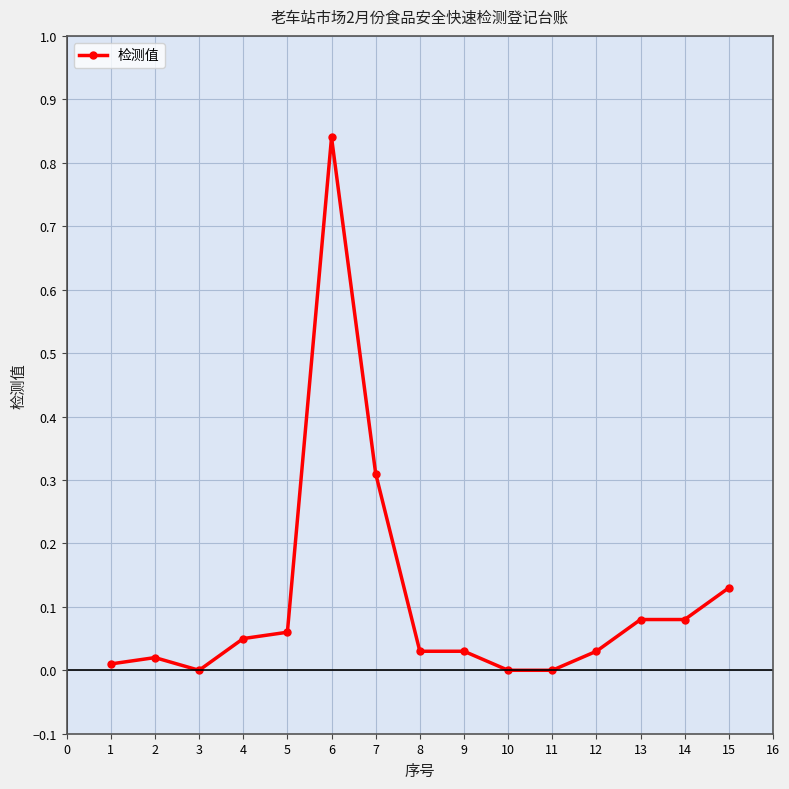

Which label corresponds to the largest value in the chart?

6